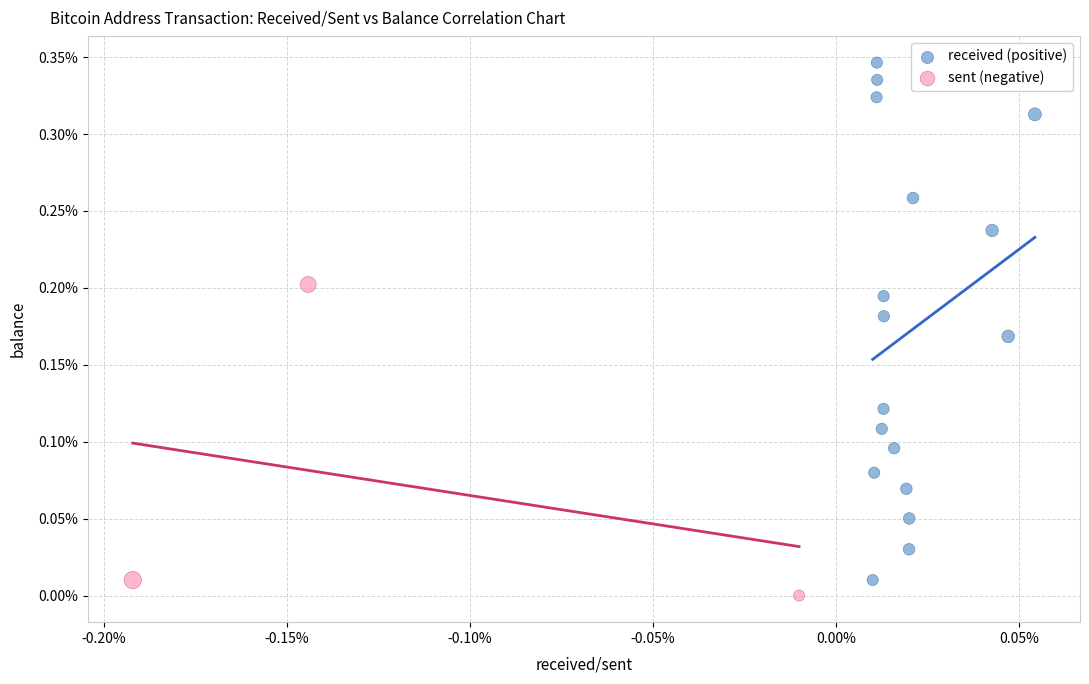

What are all the series names shown in the legend?

received (positive), sent (negative)